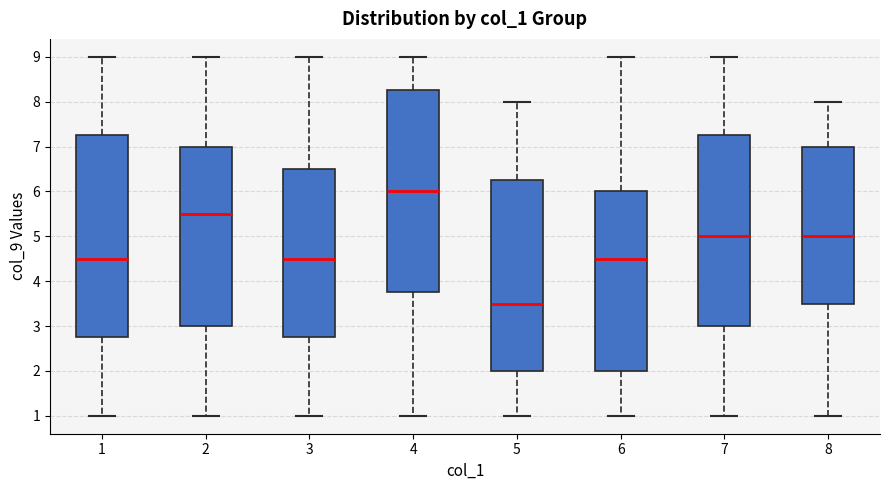

Which box's median line is the highest?

4